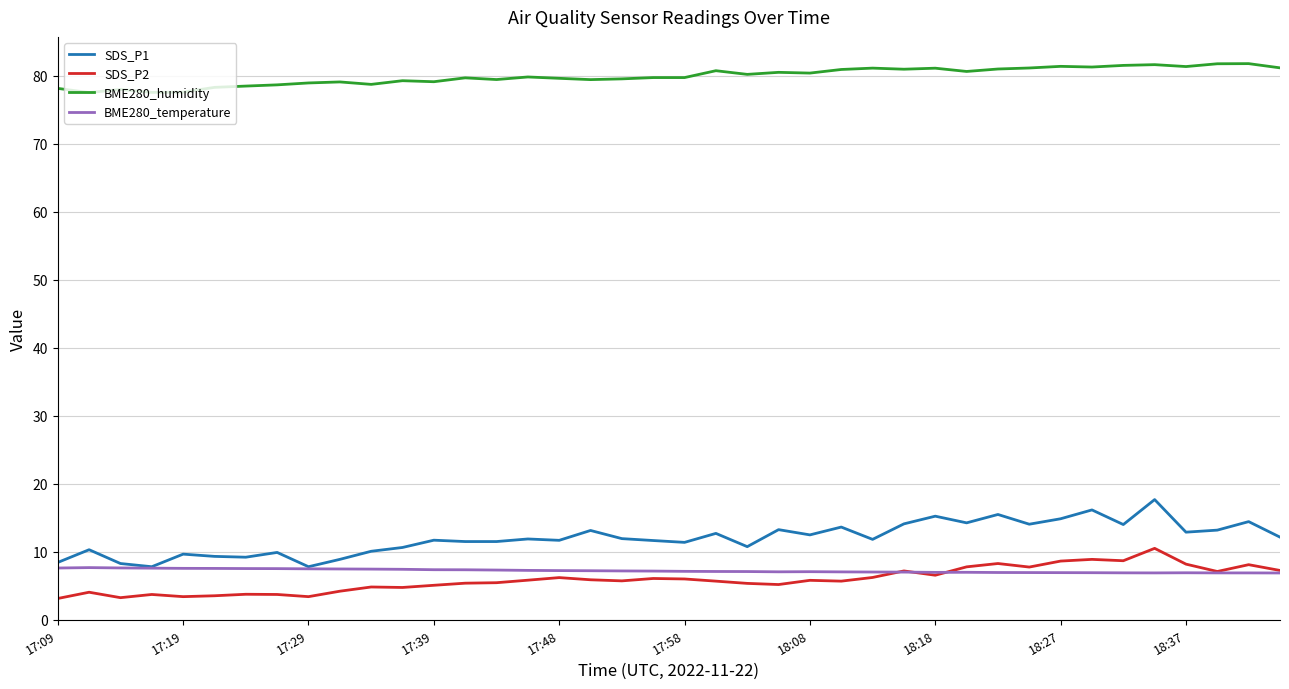

Which series has the largest range (max minus min)?

SDS_P1